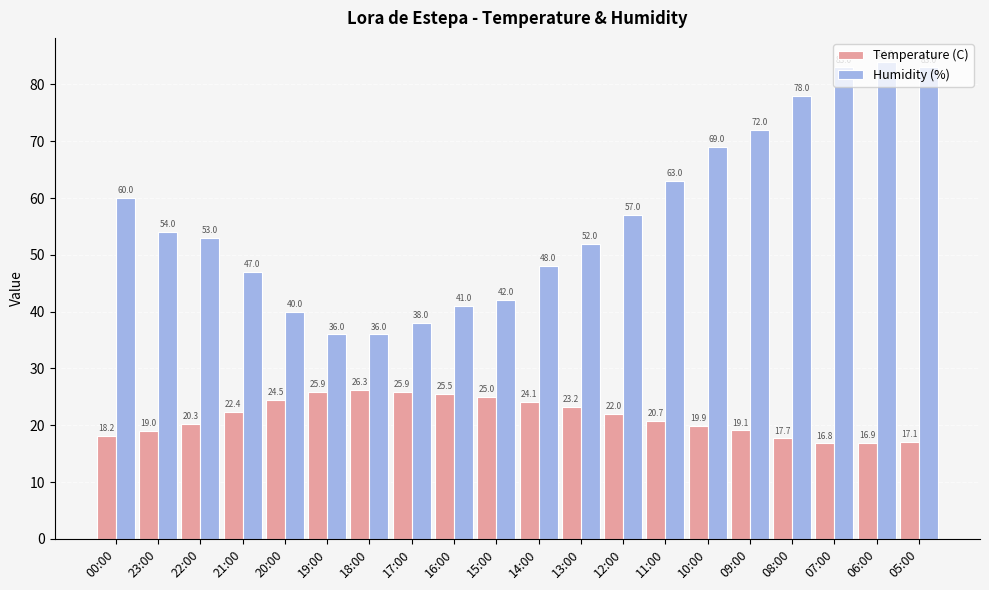

At which label is Humidity (%) closest to 60?

00:00